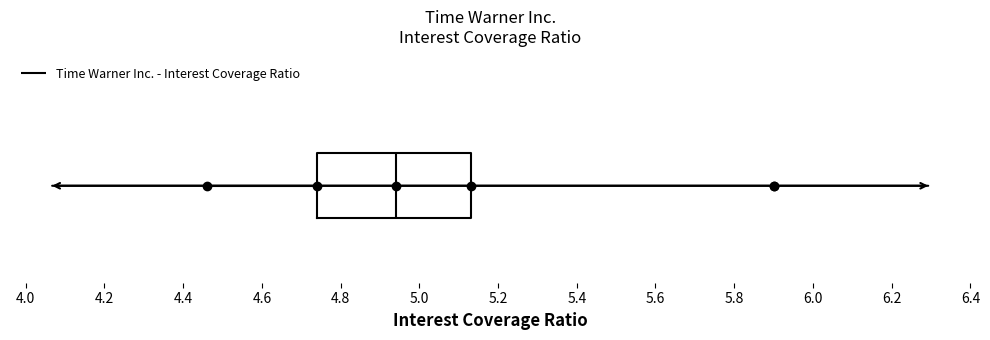

Read this box plot against the x-axis: the position of the median line, the range covered by the box, and the ends of both whiskers. The values are not printed on the chart, so give them approximately, as read against the axis.

median 4.94, box 4.74 to 5.14, whiskers 4.46 to 5.14